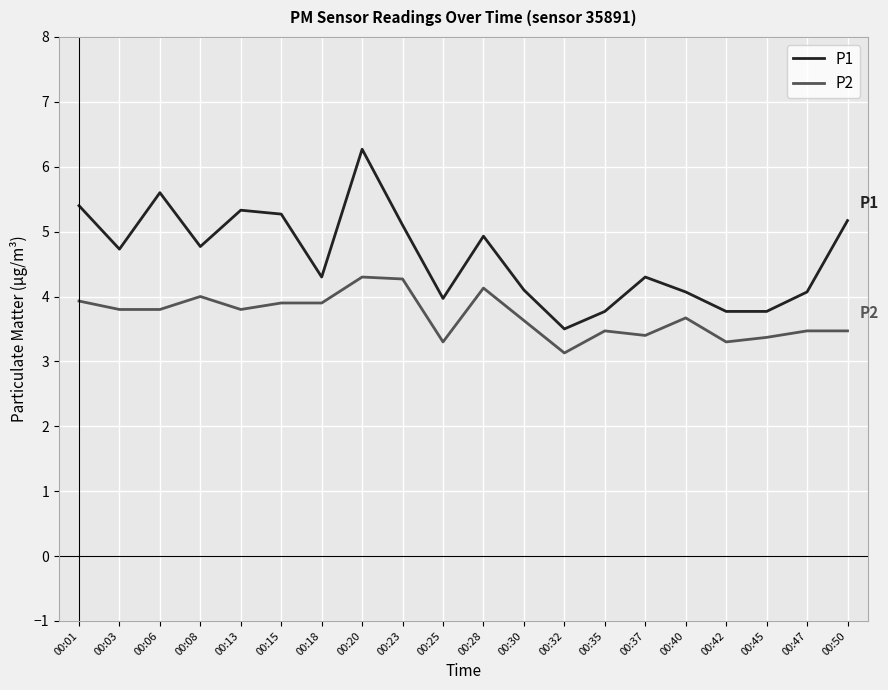

True or false: P2 and P1 intersect in this chart.

False